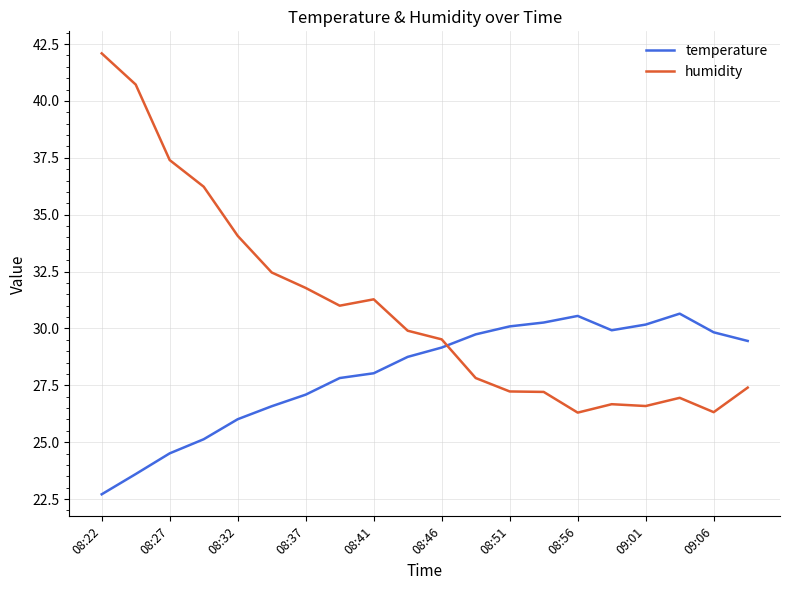

What is the minimum value shown in the chart?

22.7